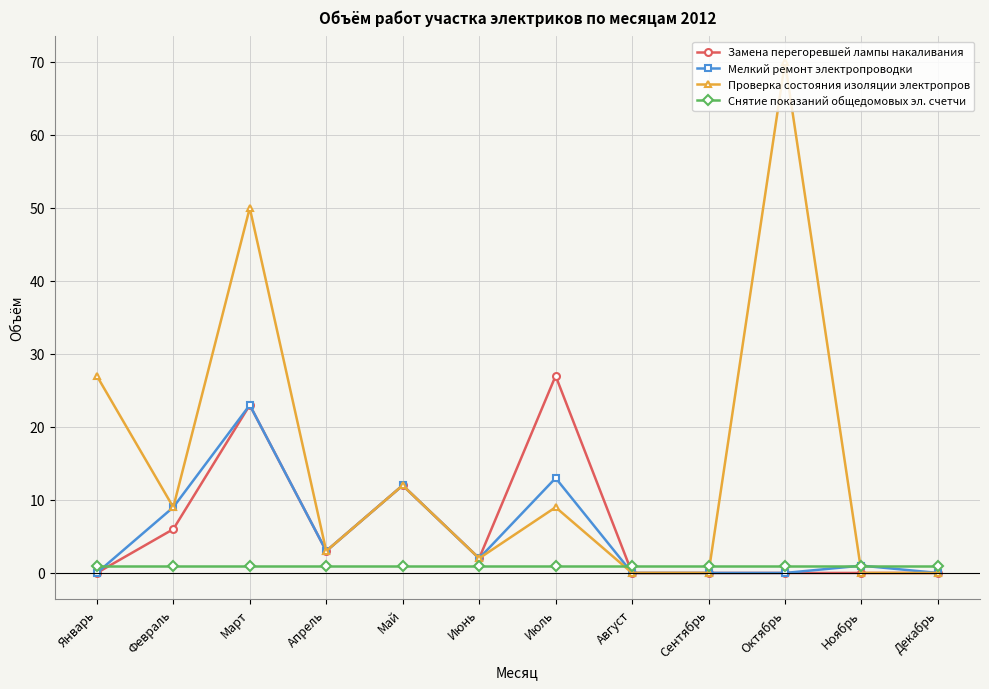

What are all the series names shown in the legend?

Замена перегоревшей лампы накаливания, Мелкий ремонт электропроводки, Проверка состояния изоляции электропров, Снятие показаний общедомовых эл. счетчи